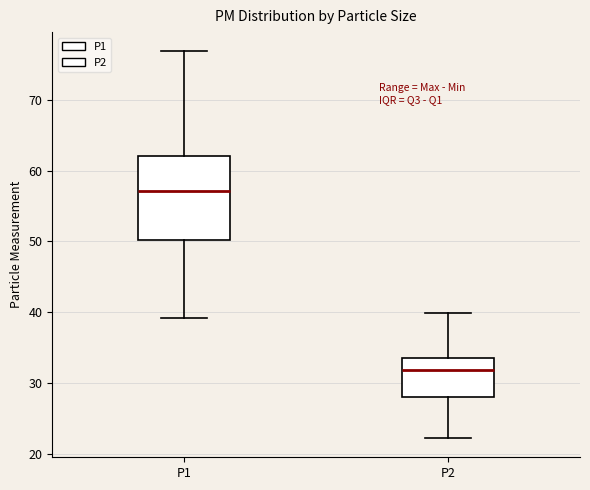

Where does the upper whisker of the box for P1 end on the y-axis? The values are not printed on the chart, so give them approximately, as read against the axis.

77